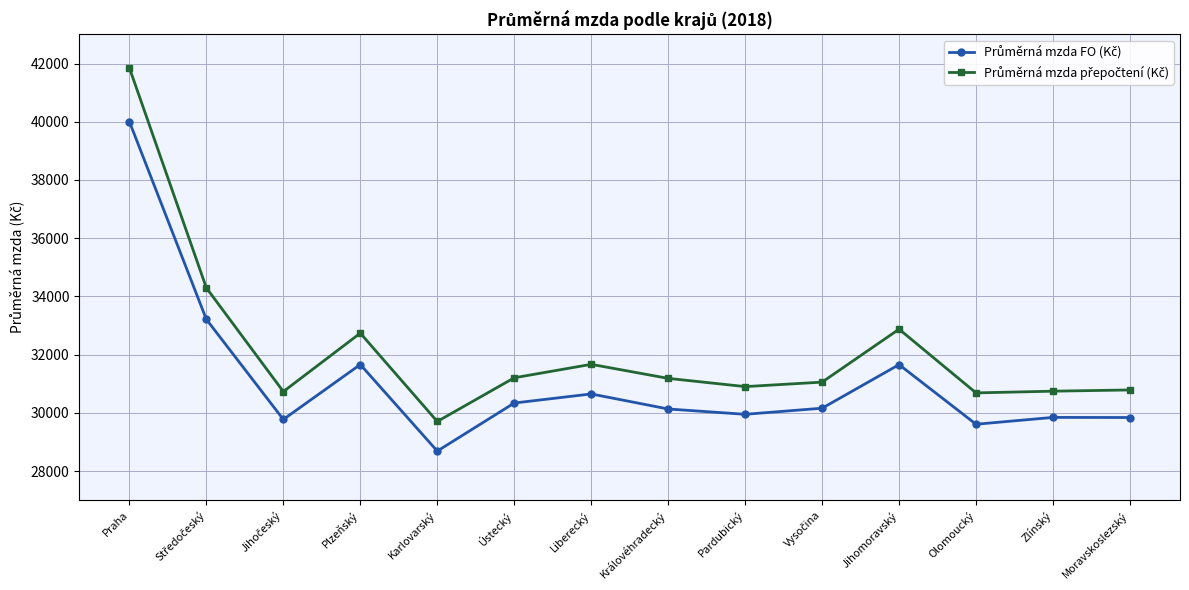

At which category is the sum across all series the highest?

Praha